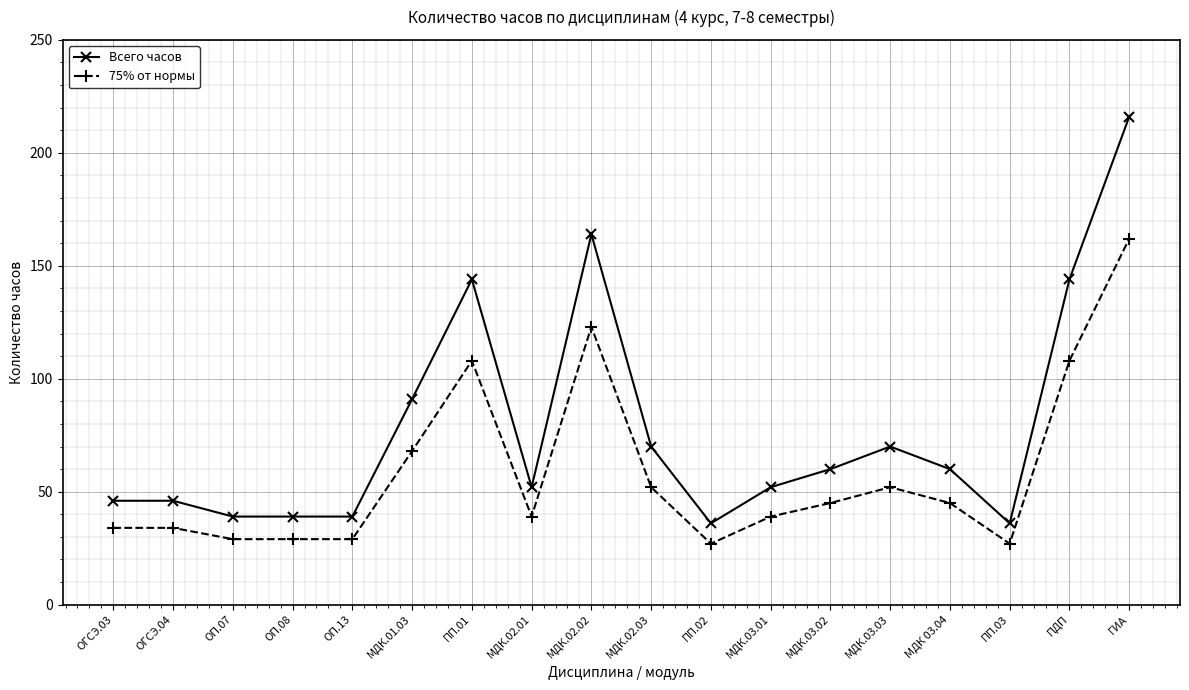

Does the chart display data point markers on the line(s)?

Yes